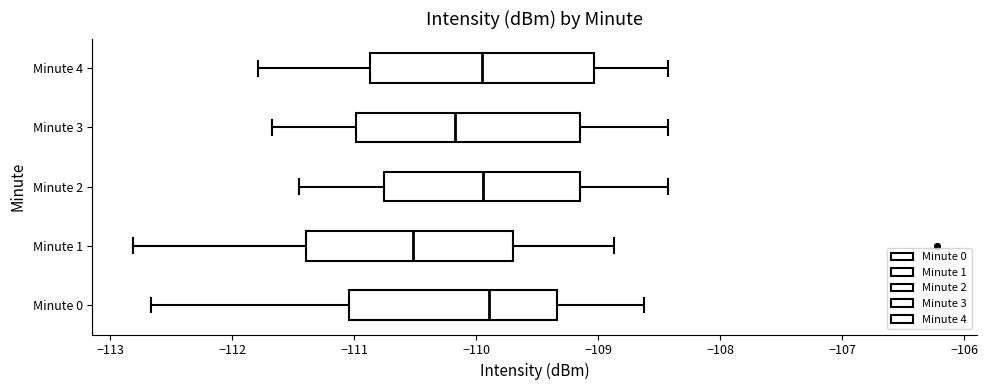

Reading bottom to top, transcribe this box plot: for each box, give where its median line is, the range the box spans, and where its two whiskers end, as read against the x-axis. The values are not printed on the chart, so give them approximately, as read against the axis.

Minute 0: median -109.9, box -111.0 to -109.3, whiskers -112.7 to -108.6
Minute 1: median -110.5, box -111.4 to -109.7, whiskers -112.8 to -108.9
Minute 2: median -109.9, box -110.8 to -109.2, whiskers -111.5 to -108.4
Minute 3: median -110.2, box -111.0 to -109.2, whiskers -111.7 to -108.4
Minute 4: median -110.0, box -110.9 to -109.0, whiskers -111.8 to -108.4